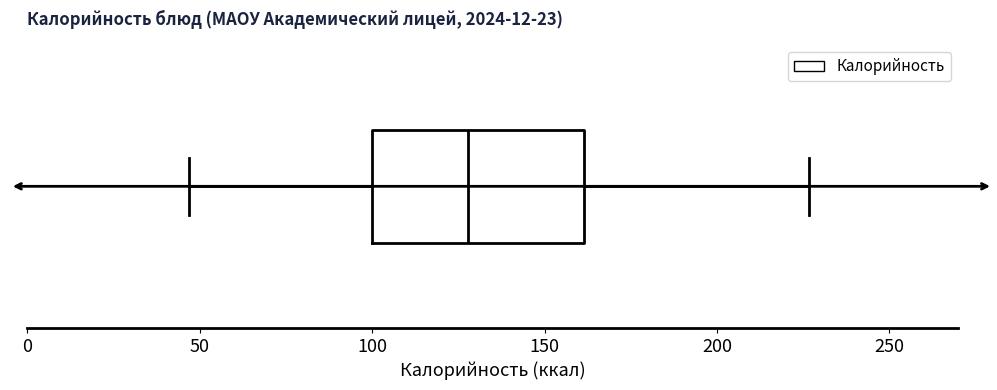

Where is the right edge of the box on the x-axis? The values are not printed on the chart, so give them approximately, as read against the axis.

160